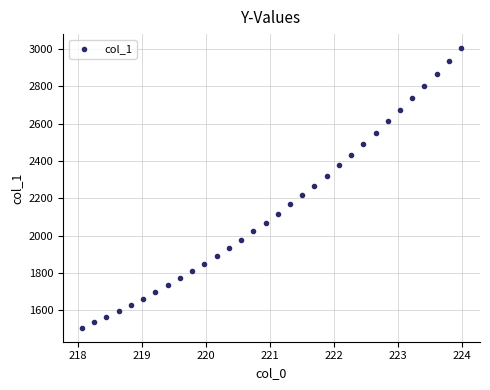

What is the range of Y values (max minus min)?

1499.3